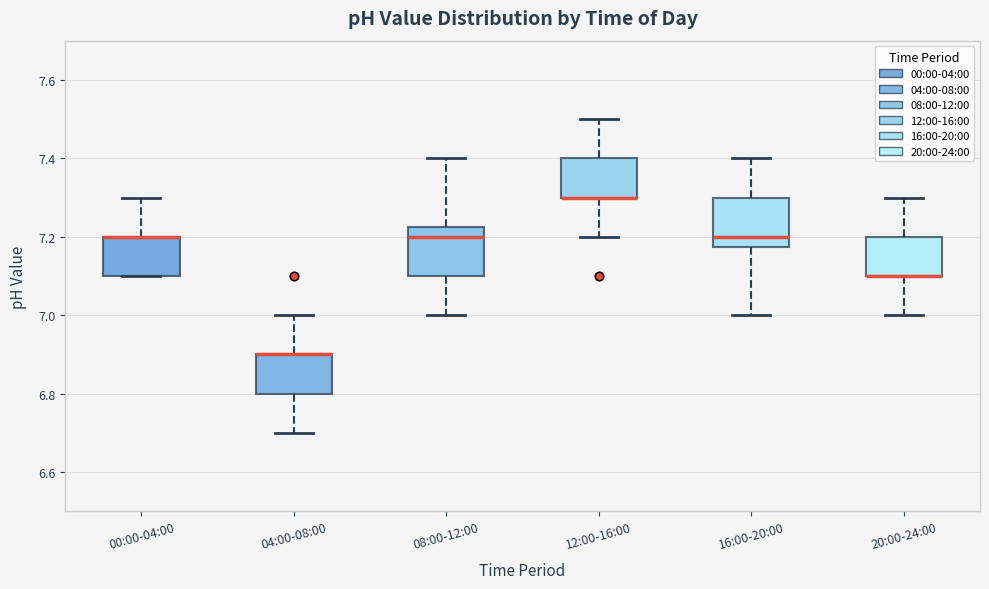

Reading left to right, read every box against the y-axis: the position of its median line, the range the box covers, and the ends of its whiskers. The values are not printed on the chart, so give them approximately, as read against the axis.

00:00-04:00: median 7.20 (drawn on the box's upper edge), box 7.10 to 7.20, whiskers 7.10 to 7.30
04:00-08:00: median 6.90 (drawn on the box's upper edge), box 6.80 to 6.90, whiskers 6.70 to 7.00
08:00-12:00: median 7.20, box 7.10 to 7.22, whiskers 7.00 to 7.40
12:00-16:00: median 7.30 (drawn on the box's lower edge), box 7.30 to 7.40, whiskers 7.20 to 7.50
16:00-20:00: median 7.20, box 7.18 to 7.30, whiskers 7.00 to 7.40
20:00-24:00: median 7.10 (drawn on the box's lower edge), box 7.10 to 7.20, whiskers 7.00 to 7.30